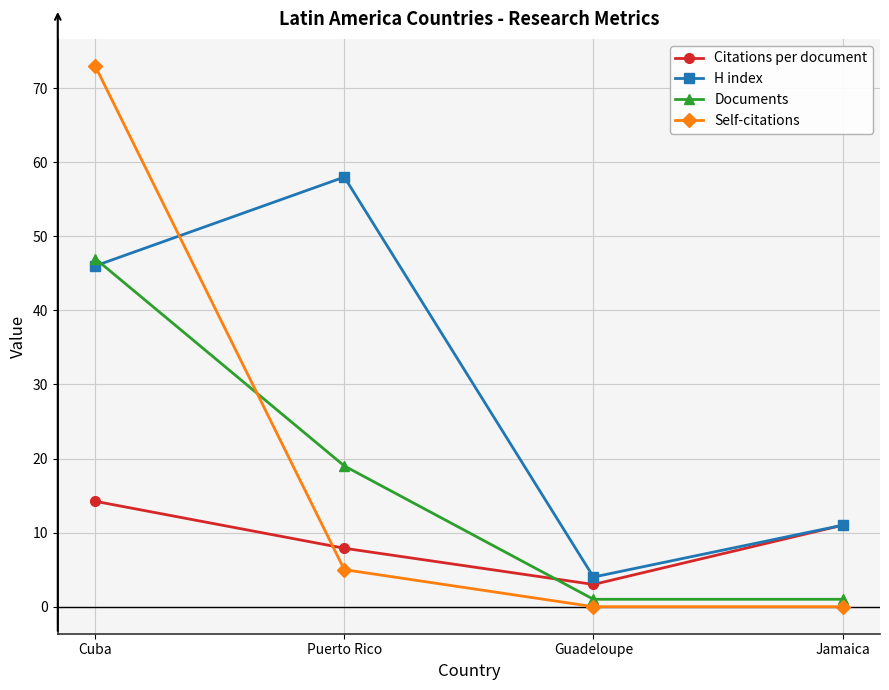

Which series has the widest spread of values?

Self-citations